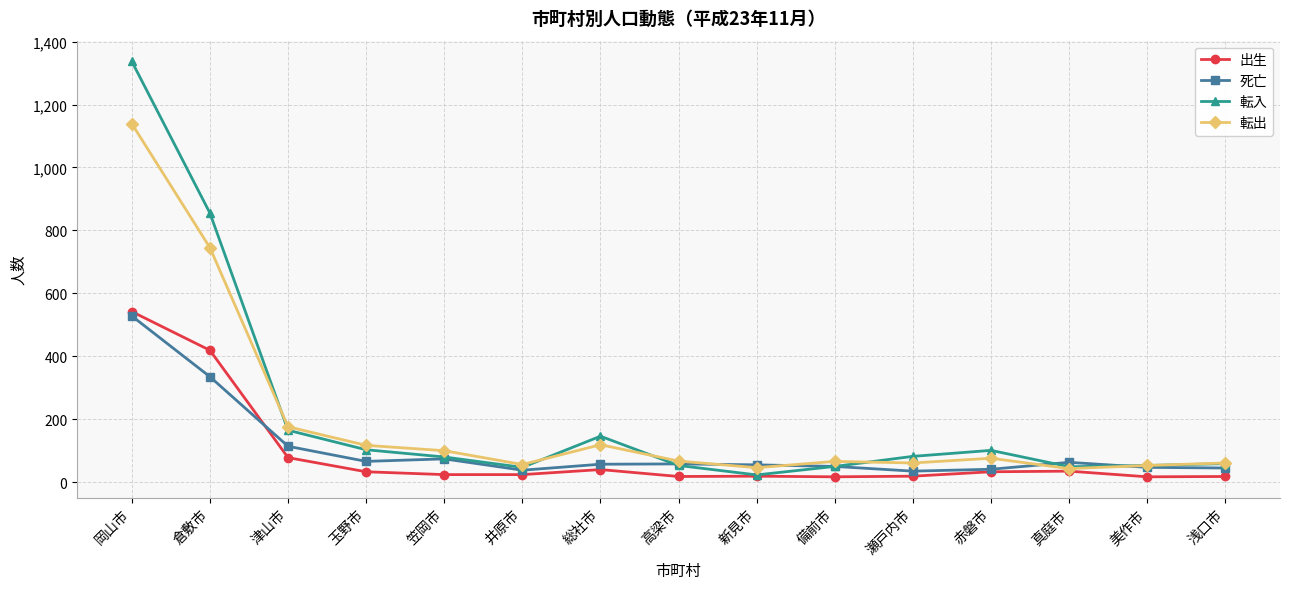

At which category is the sum across all series the highest?

岡山市